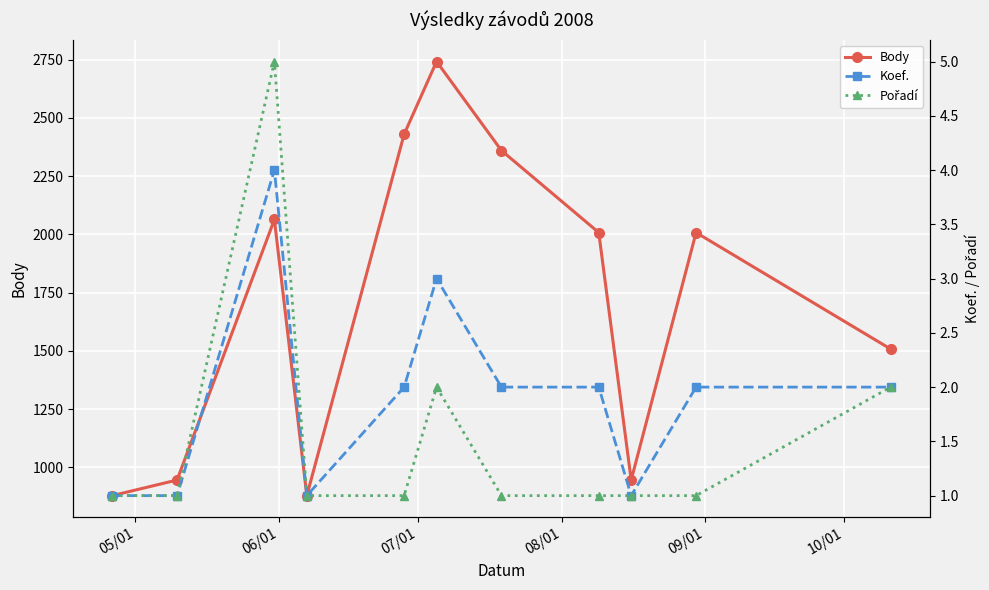

Reading right to left, what are all the values shown in this chart?

Body: 1508	2008	946	2008	2360	2742	2430	879	2064	946	879
Koef.: 2	2	1	2	2	3	2	1	4	1	1
Pořadí: 2	1	1	1	1	2	1	1	5	1	1